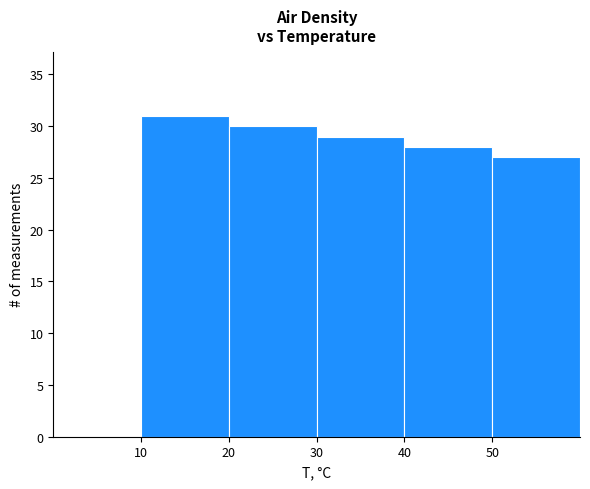

Reading left to right, transcribe this chart: for each bar, give the range it covers on the x-axis and its height. The values are not printed on the chart, so give them approximately, as read against the axis.

10 to 20: 31
20 to 30: 30
30 to 40: 29
40 to 50: 28
50 to 60: 27